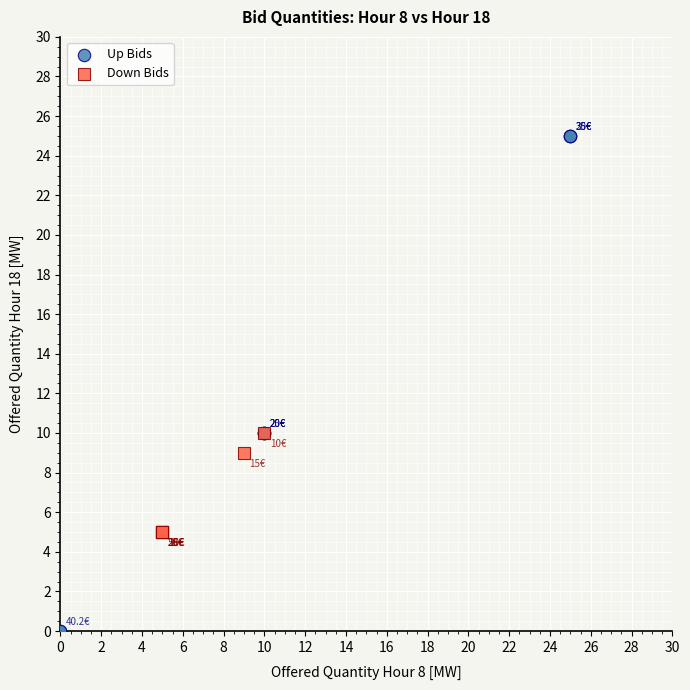

Which series has the widest spread of Y values?

Up Bids